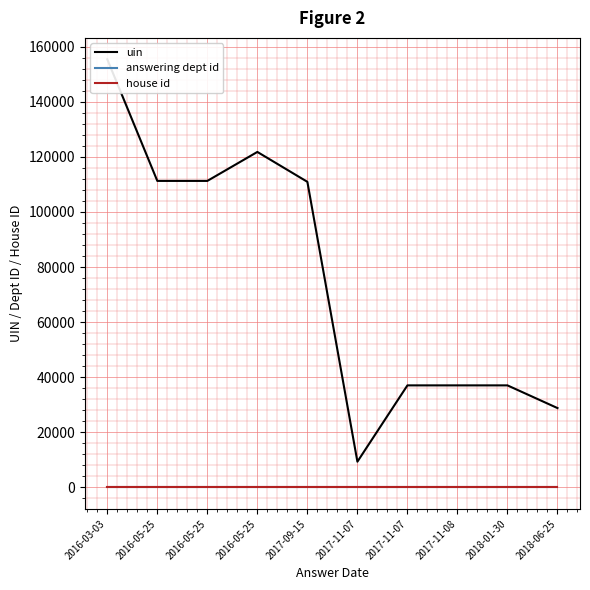

What is the maximum value shown in the chart?

155396